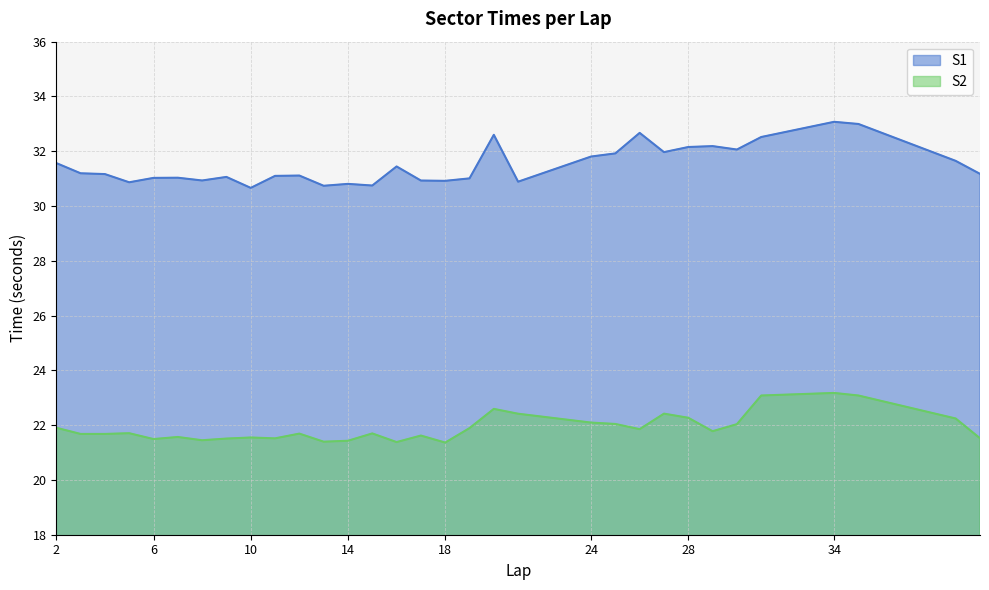

True or false: S2 and S1 intersect in this chart.

False